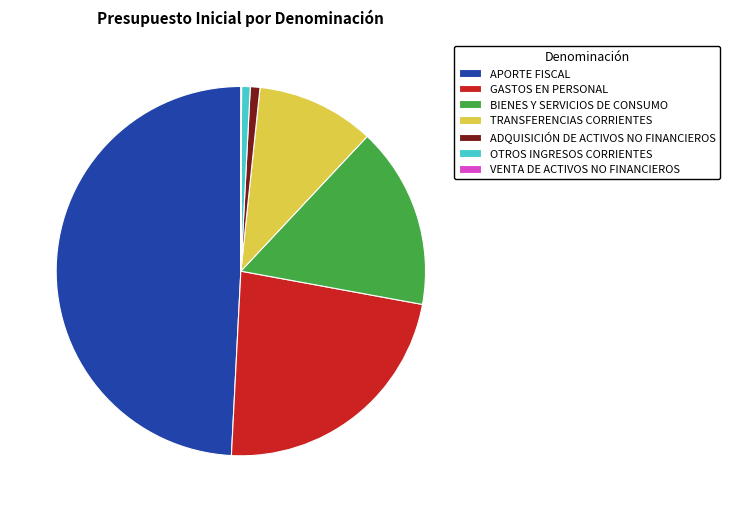

Does OTROS INGRESOS CORRIENTES represent more than half of the total?

No